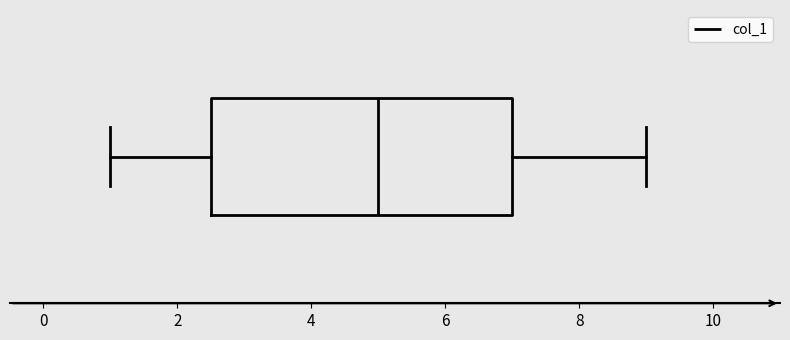

Where does the right whisker of the box end on the x-axis? The values are not printed on the chart, so give them approximately, as read against the axis.

9.0